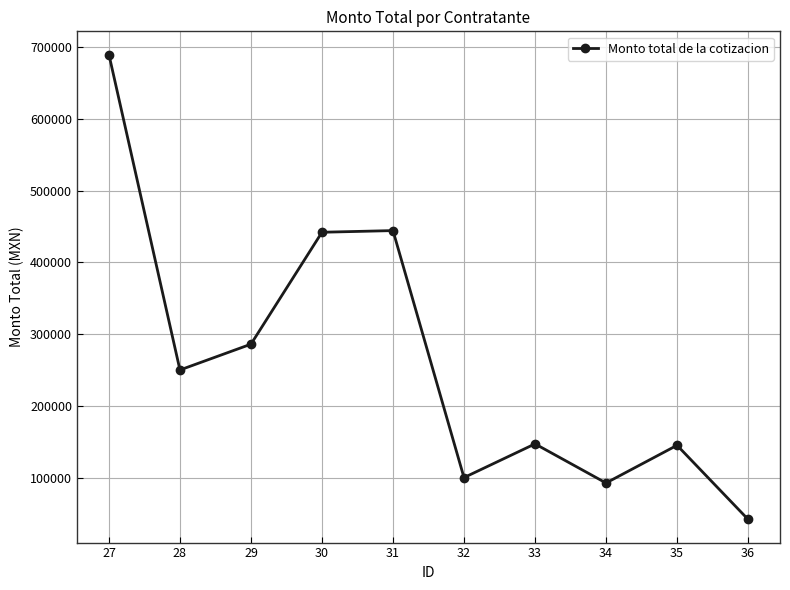

What is the greatest value displayed?

689683.7